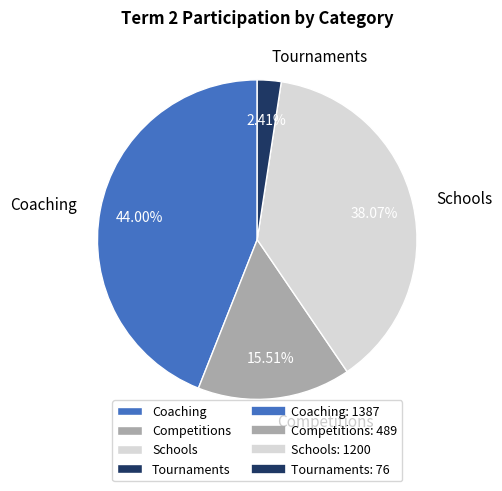

Which category has the biggest portion of the pie?

Coaching